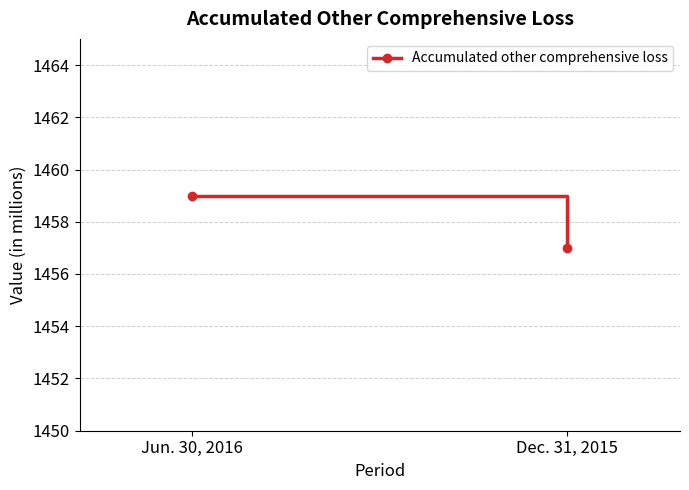

Reading left to right, extract all data points from this chart.

1459	1457